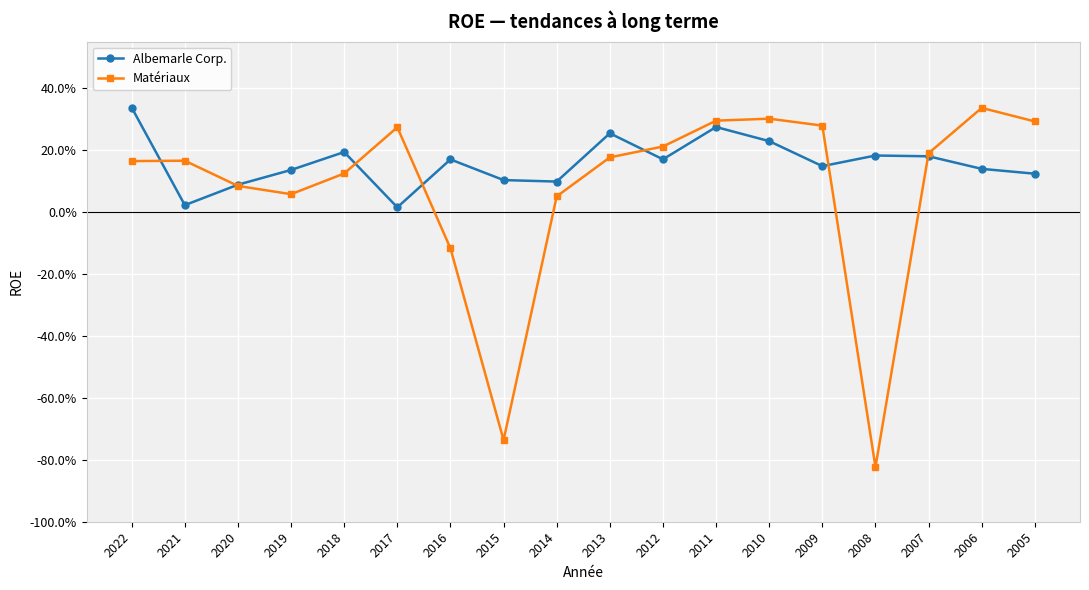

Is this an area chart (filled region under the line)?

No